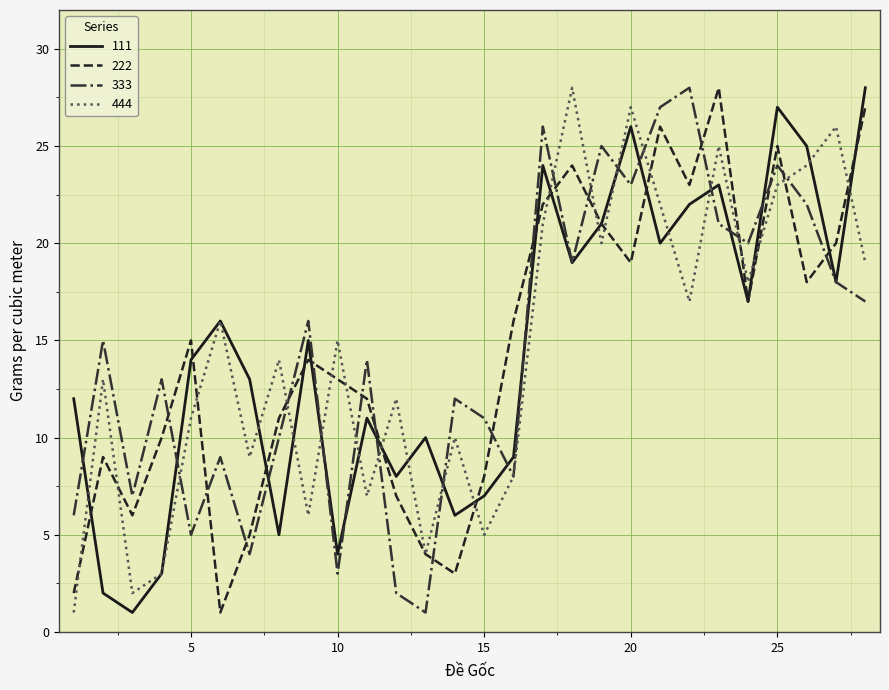

Does the chart have visible grid lines?

Yes